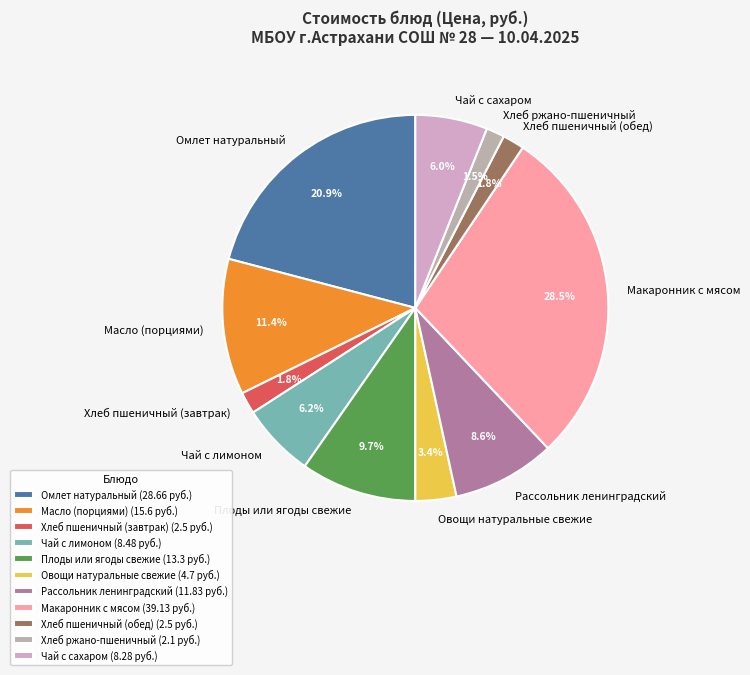

What is the ratio of the value at Рассольник ленинградский to the value at Плоды или ягоды свежие?

0.9